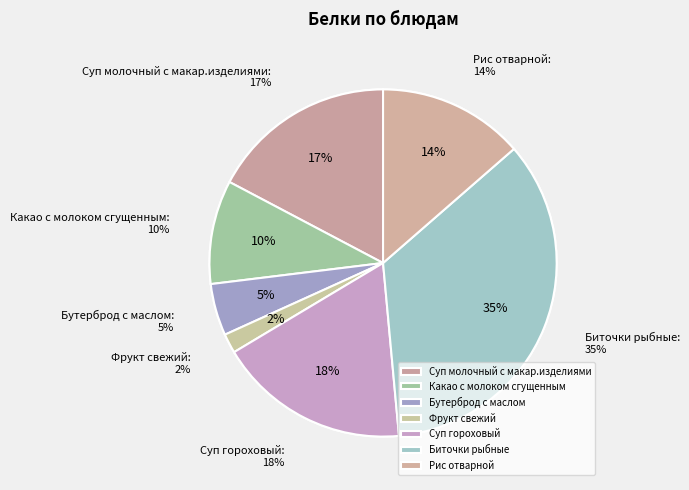

Does Биточки рыбные represent more than half of the total?

No